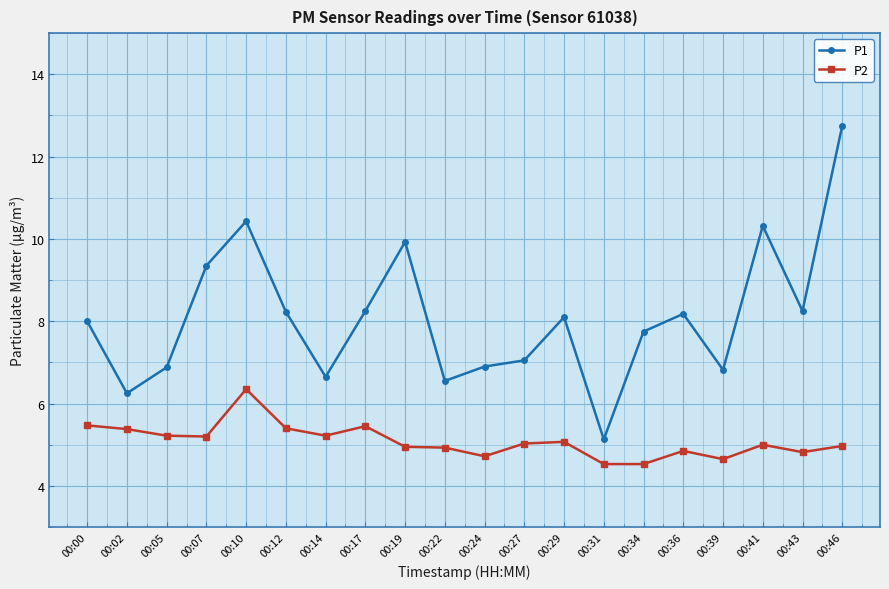

Does the chart have visible grid lines?

Yes